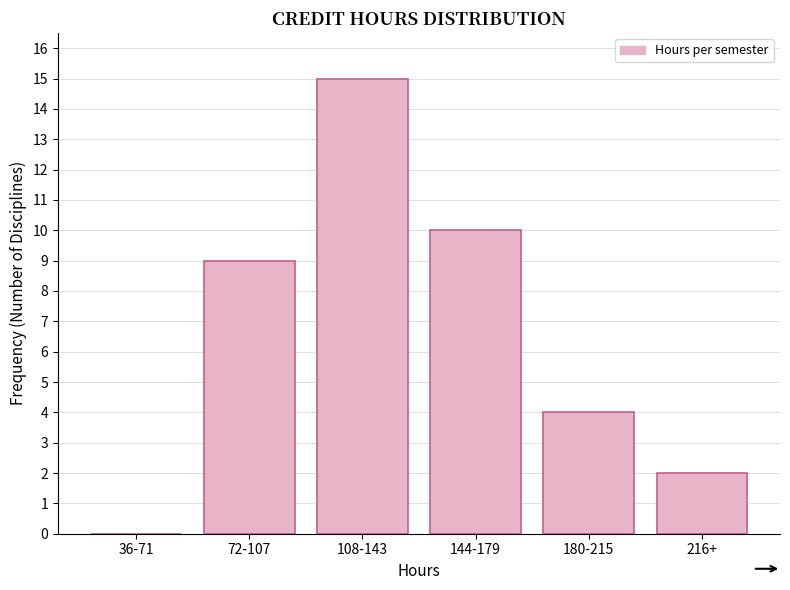

Reading left to right, list all the values displayed in this chart.

36-71=0	72-107=9	108-143=15	144-179=10	180-215=4	216+=2